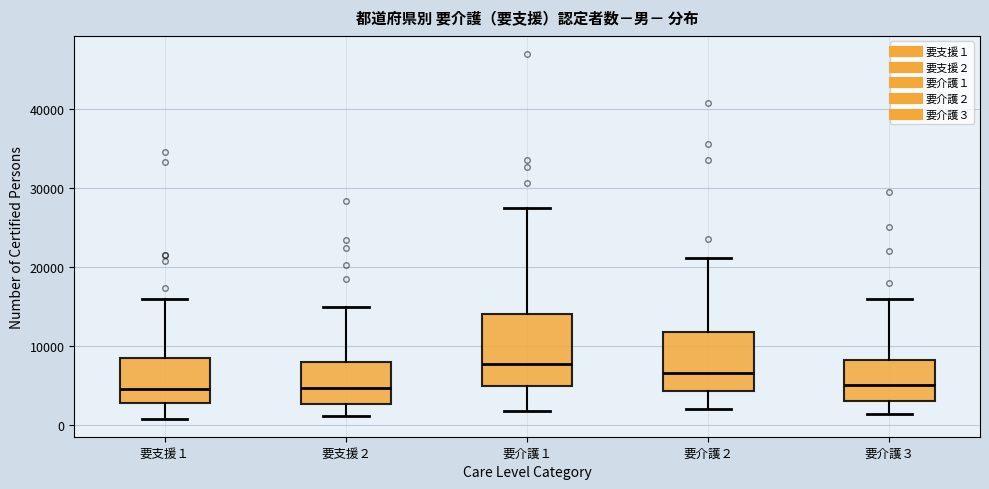

Comparing the boxes themselves (not the whiskers), which one is the tallest?

要介護１